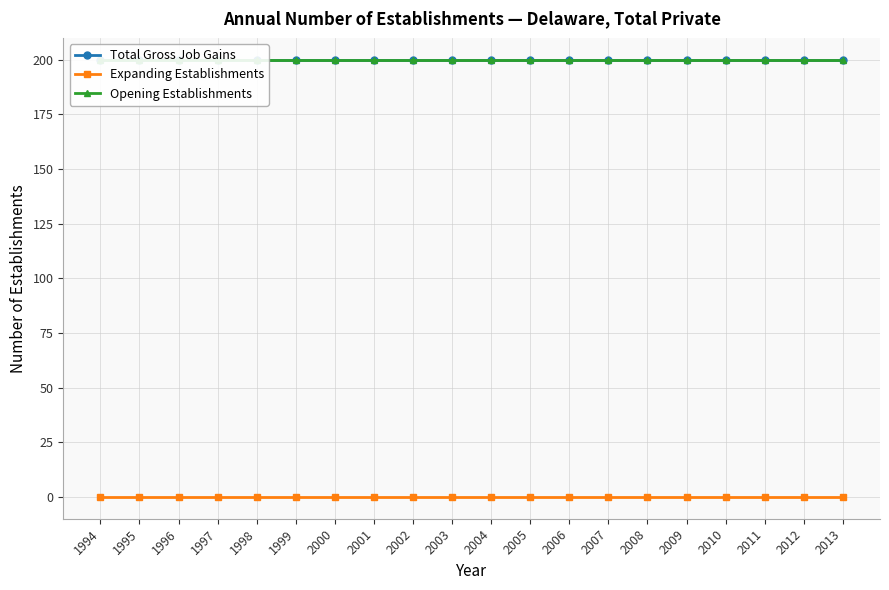

Rank the categories by Expanding Establishments value from lowest to highest.

1994, 1995, 1996, 1997, 1998, 1999, 2000, 2001, 2002, 2003, 2004, 2005, 2006, 2007, 2008, 2009, 2010, 2011, 2012, 2013